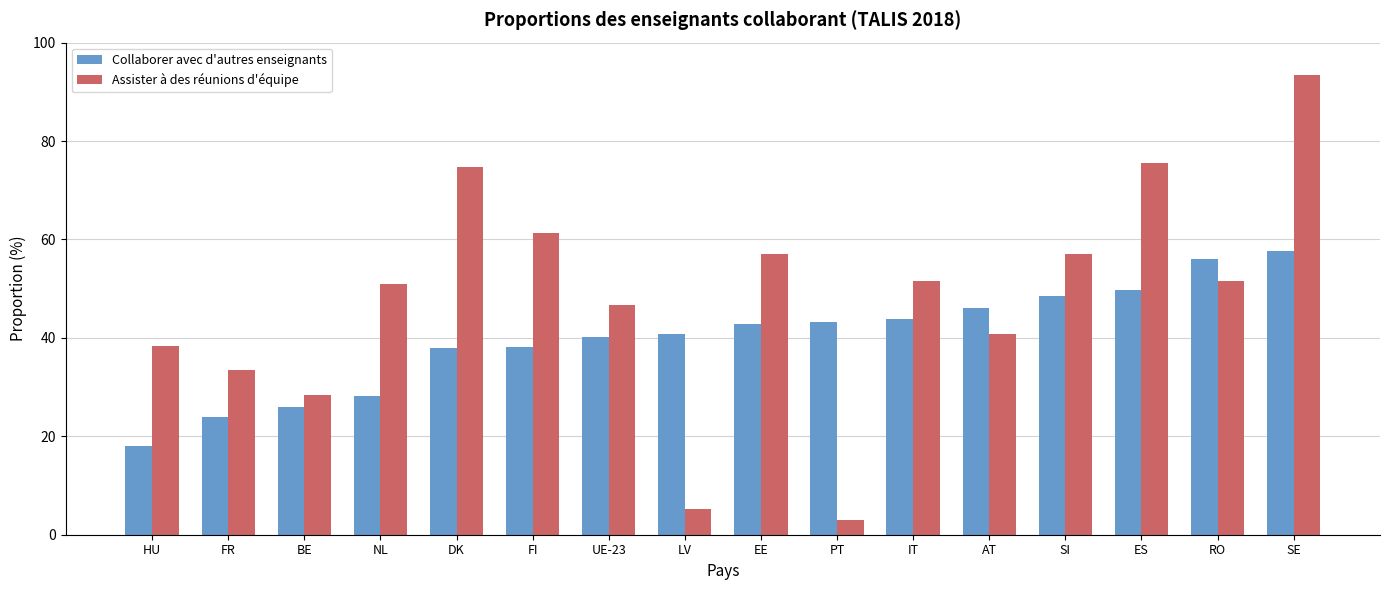

Is the value of Assister à des réunions d'équipe at FR greater than the value of Collaborer avec d'autres enseignants at UE-23?

No